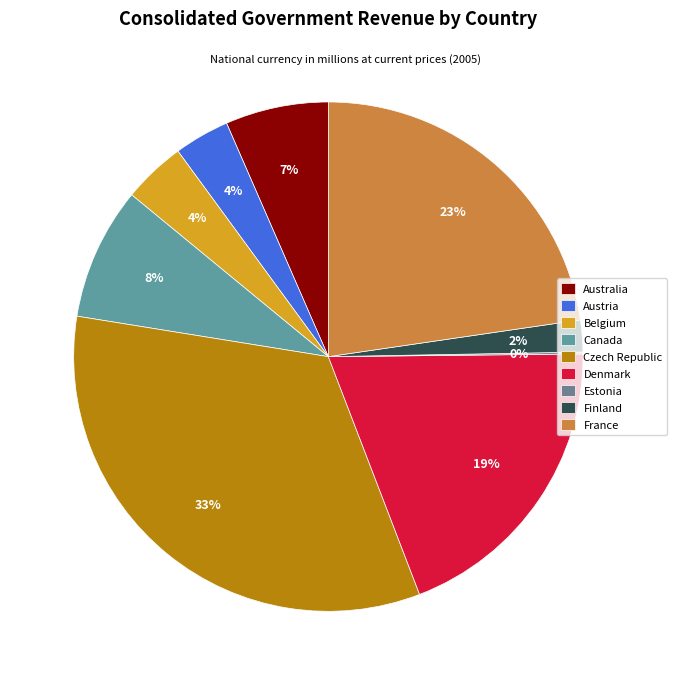

To the nearest percent, what percentage of the pie is Austria?

4%